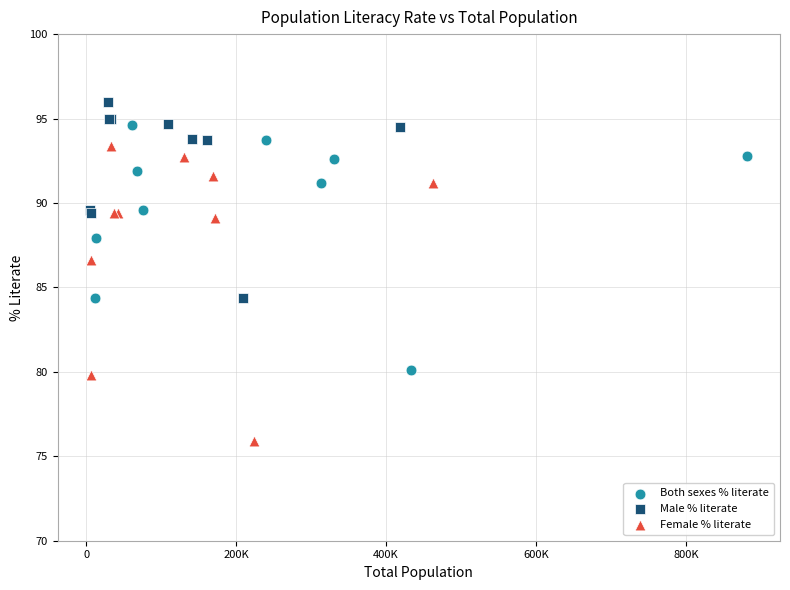

What are all the series names shown in the legend?

Both sexes % literate, Male % literate, Female % literate